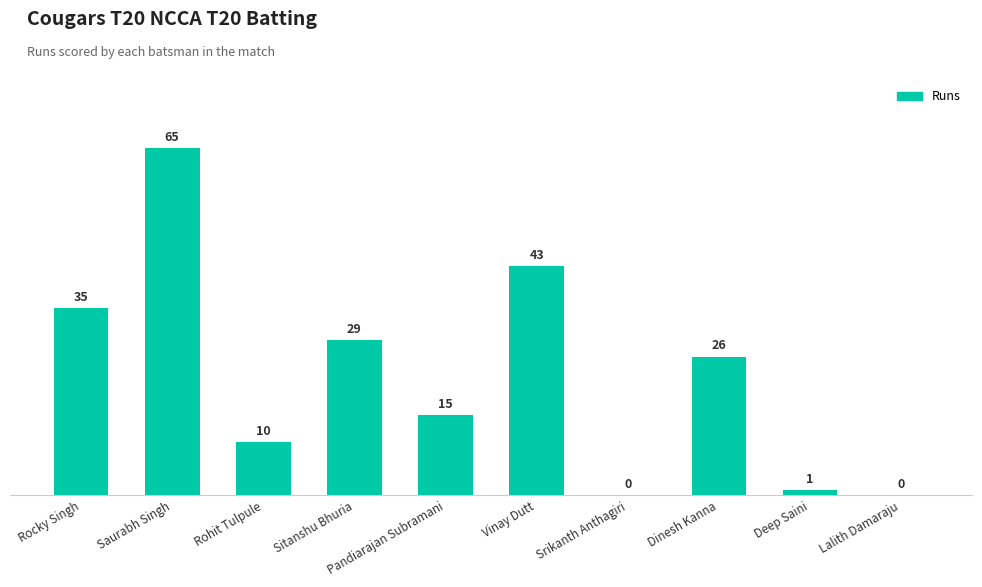

What is the change in value from Pandiarajan Subramani to Dinesh Kanna?

+11